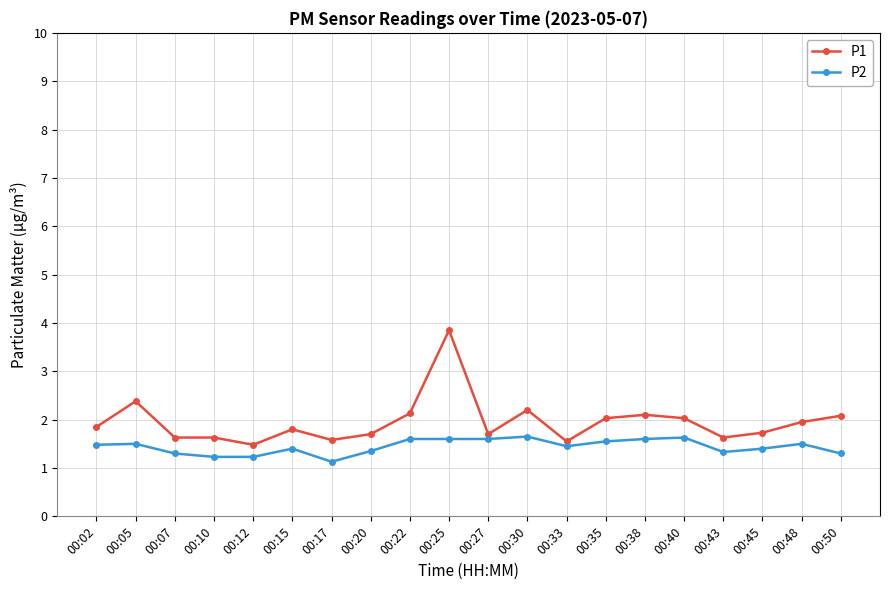

True or false: P2 has a value of 0.4 at 00:12.

False